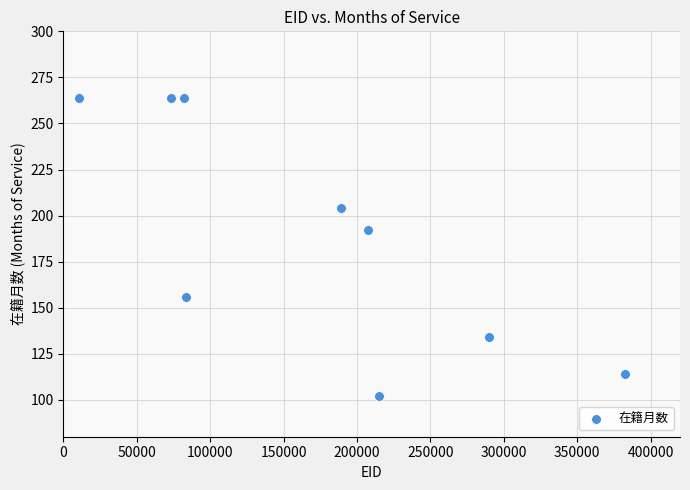

What Y value in the scatter plot is closest to 183?

192